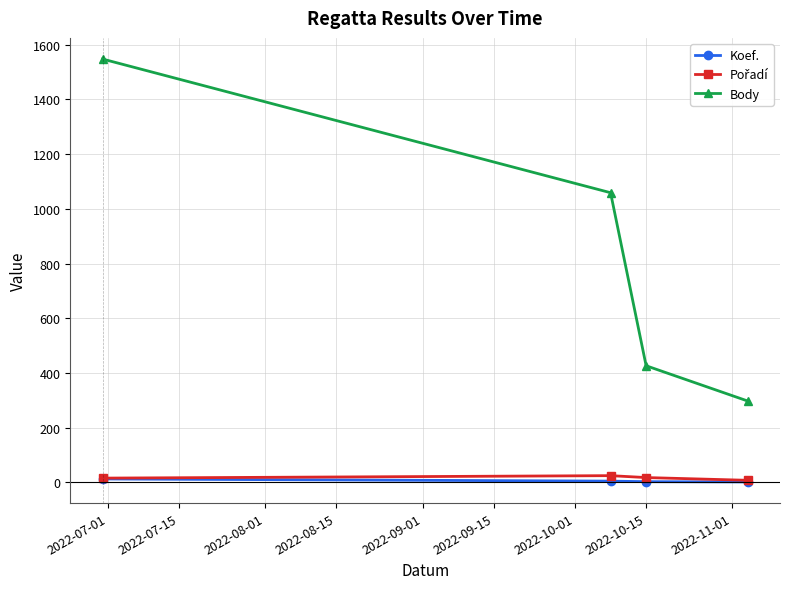

What is the highest value of the Body series?

1548